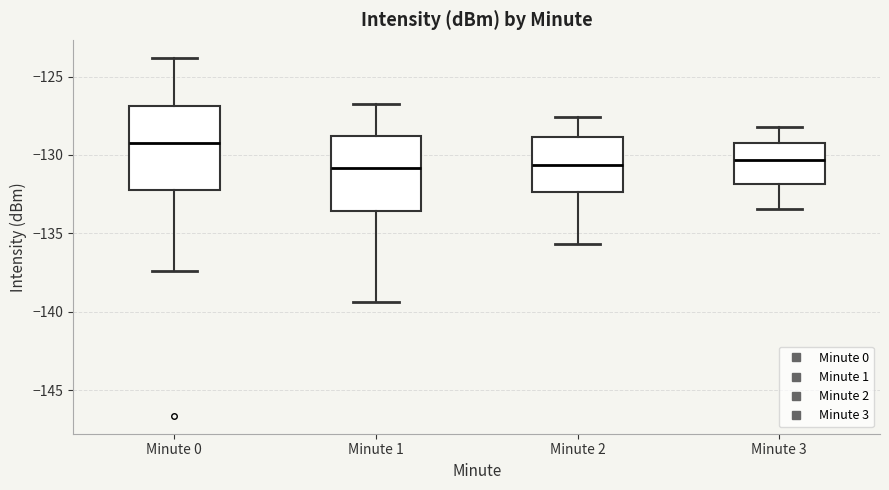

Reading left to right, transcribe this box plot: for each box, give where its median line is, the range the box spans, and where its two whiskers end, as read against the y-axis. The values are not printed on the chart, so give them approximately, as read against the axis.

Minute 0: median -129.0, box -132.0 to -127.0, whiskers -137.5 to -124.0
Minute 1: median -131.0, box -133.5 to -129.0, whiskers -139.5 to -127.0
Minute 2: median -130.5, box -132.5 to -129.0, whiskers -135.5 to -127.5
Minute 3: median -130.5, box -132.0 to -129.5, whiskers -133.5 to -128.0